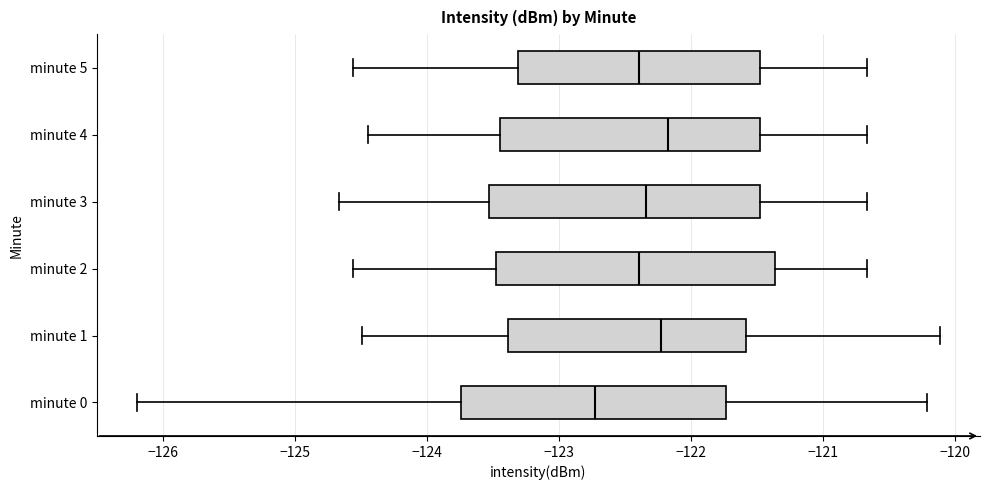

Reading bottom to top, read every box against the x-axis: the position of its median line, the range the box covers, and the ends of its whiskers. The values are not printed on the chart, so give them approximately, as read against the axis.

minute 0: median -122.7, box -123.7 to -121.7, whiskers -126.2 to -120.2
minute 1: median -122.2, box -123.4 to -121.6, whiskers -124.5 to -120.1
minute 2: median -122.4, box -123.5 to -121.4, whiskers -124.6 to -120.7
minute 3: median -122.3, box -123.5 to -121.5, whiskers -124.7 to -120.7
minute 4: median -122.2, box -123.4 to -121.5, whiskers -124.4 to -120.7
minute 5: median -122.4, box -123.3 to -121.5, whiskers -124.6 to -120.7